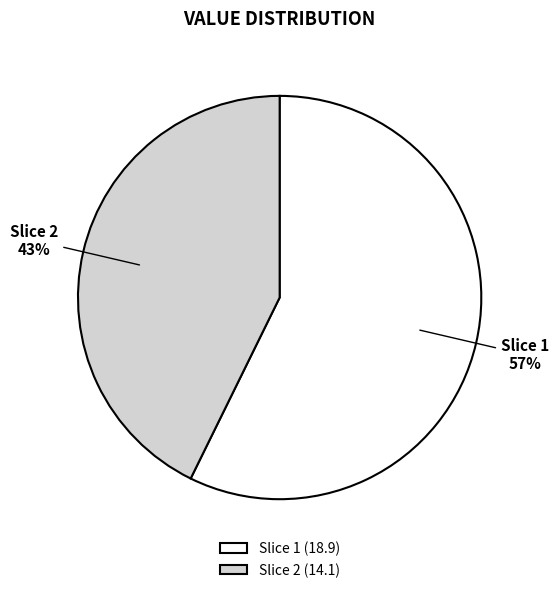

Which category accounts for the majority?

Slice 1 (18.9)